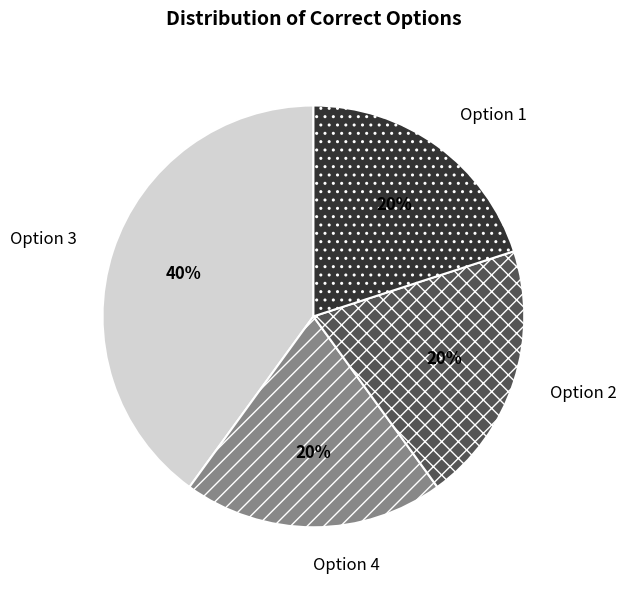

Do Option 4 and Option 2 together represent more than half of the pie?

No